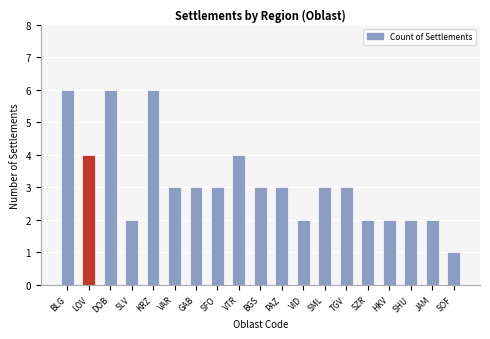

How many bars are there in total?

19